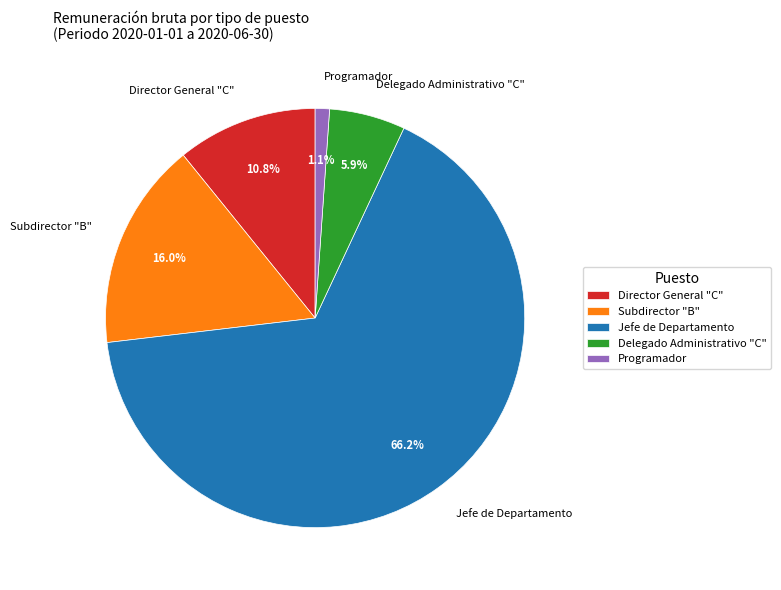

Which has a higher value, Jefe de Departamento or Director General "C"?

Jefe de Departamento